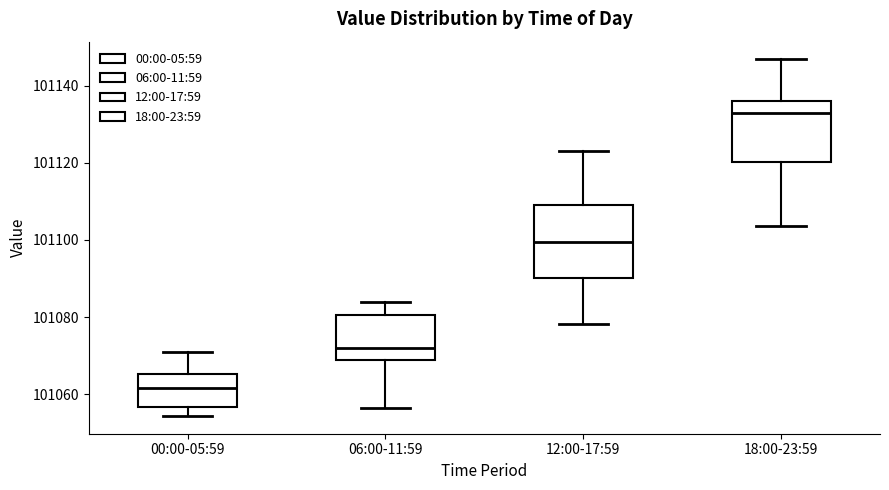

Which box is the tallest, from its lower edge to its upper edge?

12:00-17:59